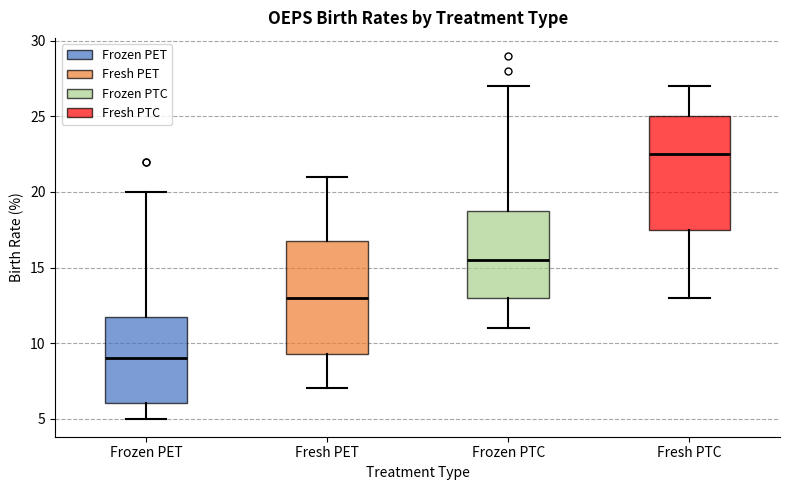

Reading left to right, read every box against the y-axis: the position of its median line, the range the box covers, and the ends of its whiskers. The values are not printed on the chart, so give them approximately, as read against the axis.

Frozen PET: median 9.0, box 6.0 to 12.0, whiskers 5.0 to 20.0
Fresh PET: median 13.0, box 9.5 to 17.0, whiskers 7.0 to 21.0
Frozen PTC: median 15.5, box 13.0 to 19.0, whiskers 11.0 to 27.0
Fresh PTC: median 22.5, box 17.5 to 25.0, whiskers 13.0 to 27.0